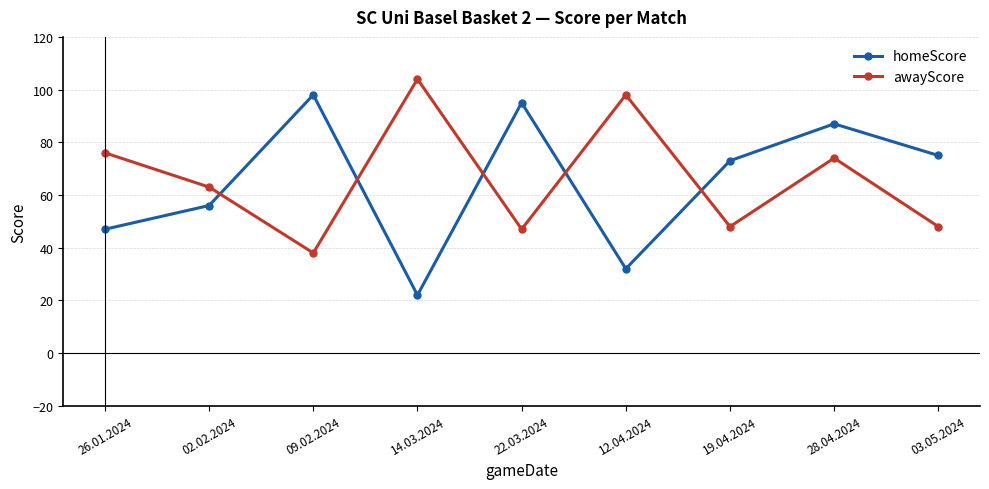

Which series changed the most between 22.03.2024 and 03.05.2024?

homeScore